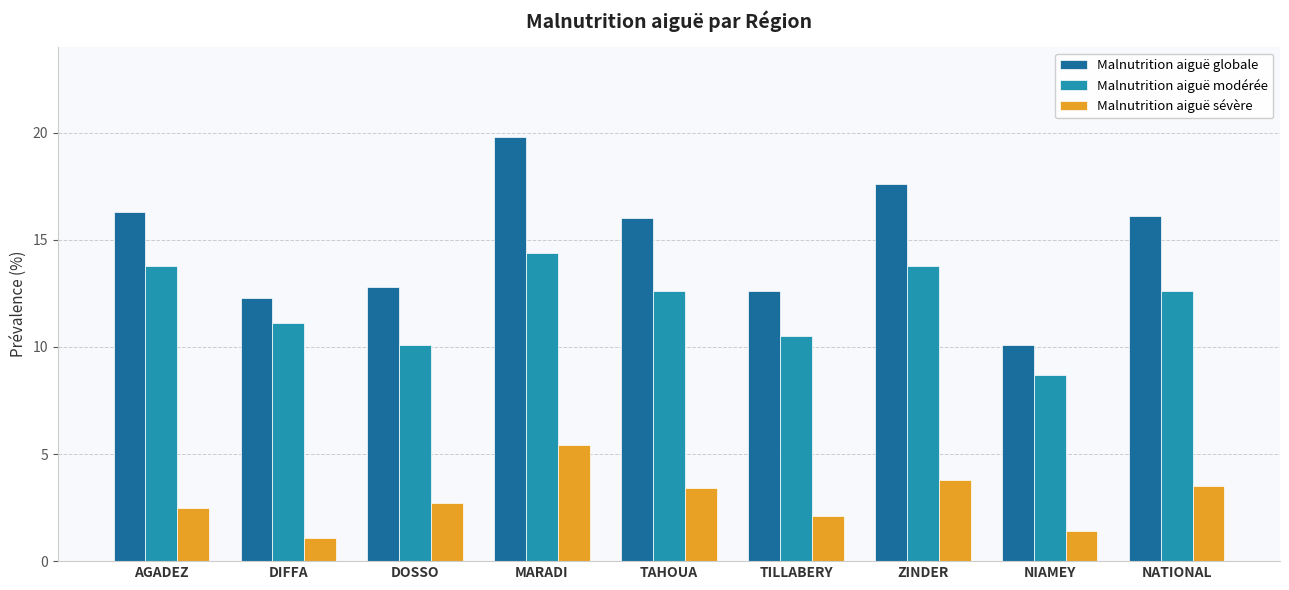

Is the value of Malnutrition aiguë modérée at TAHOUA greater than the value of Malnutrition aiguë globale at MARADI?

No